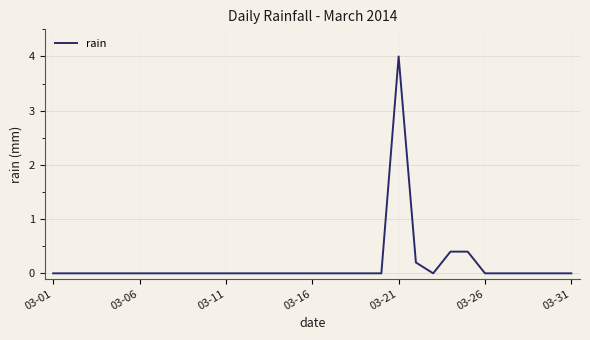

What is the difference between the maximum and minimum values?

4.0